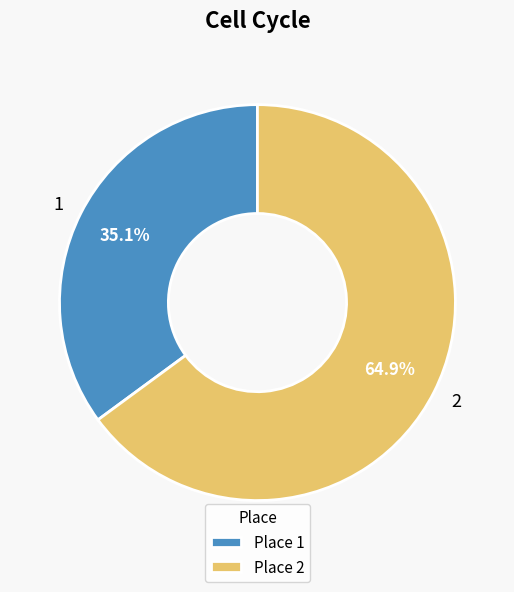

Count the number of slices in the pie.

2